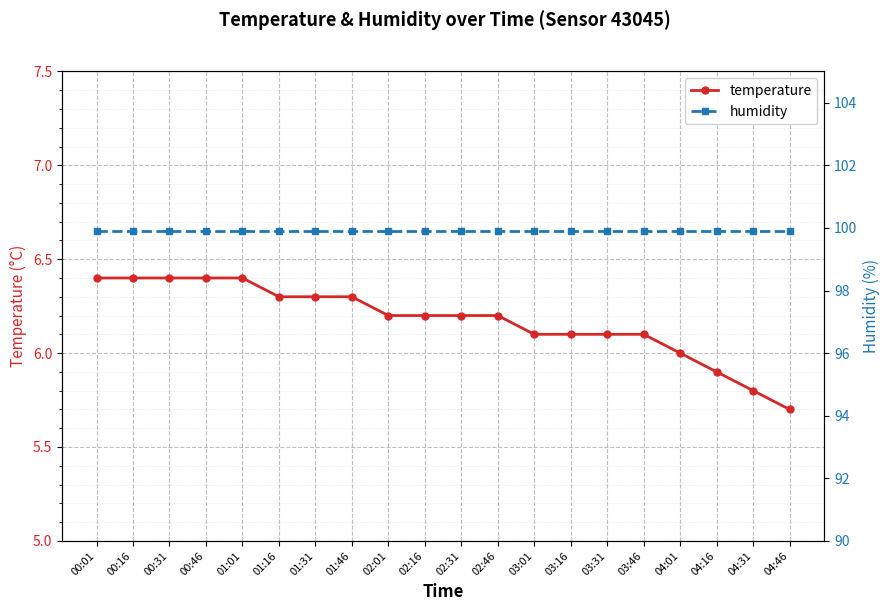

Where does the temperature series first go above 6?

00:01